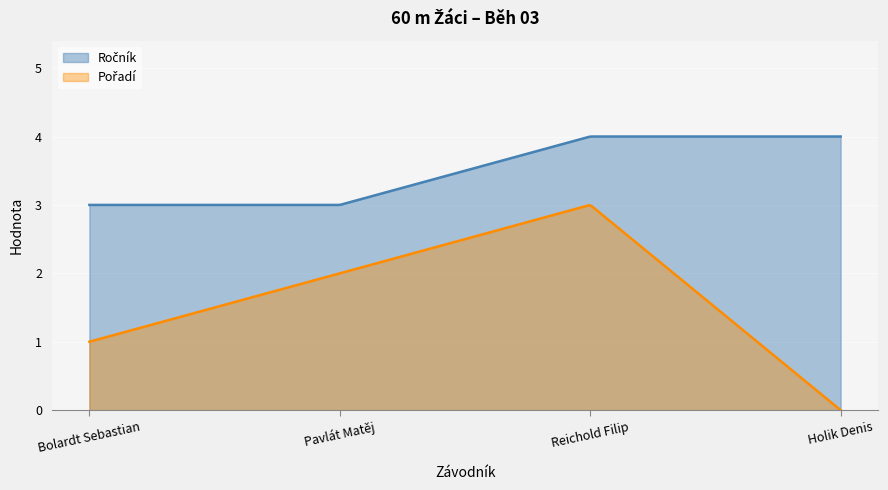

True or false: Pořadí has a value of 1 at Bolardt Sebastian.

True